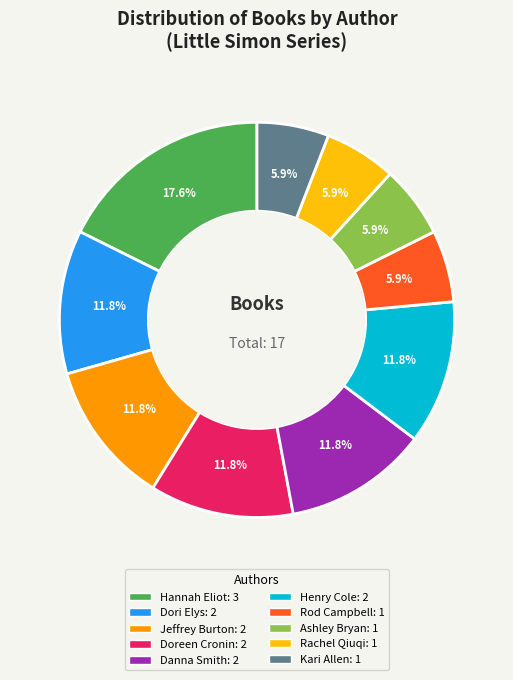

Is there a majority slice in this chart?

No